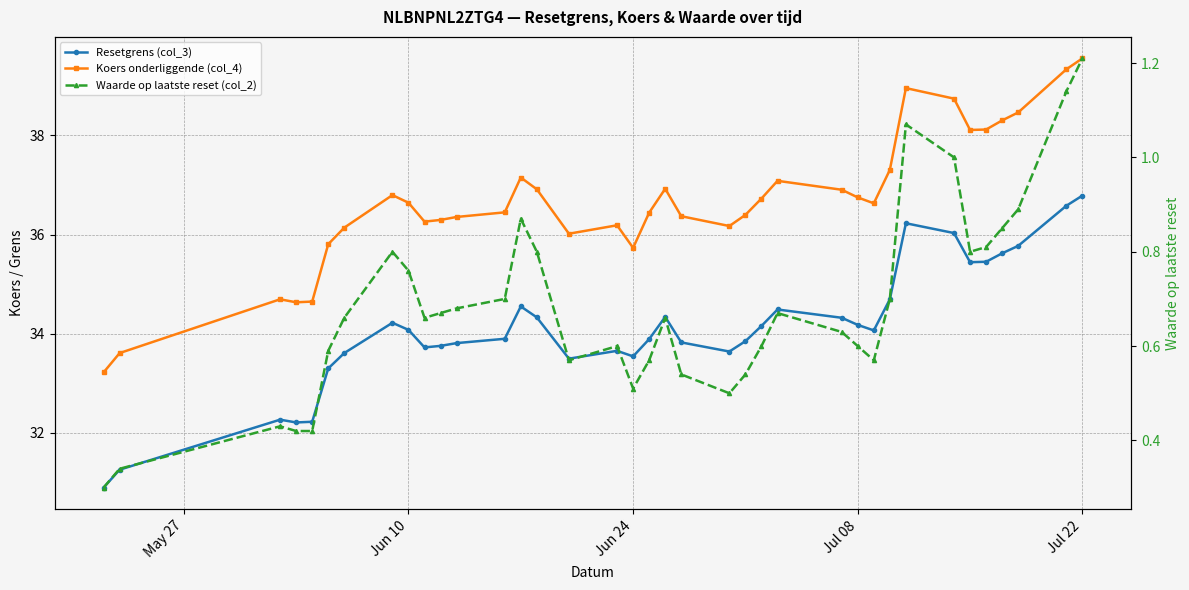

What is the spread (max minus min) of values at Jun 24?

35.2